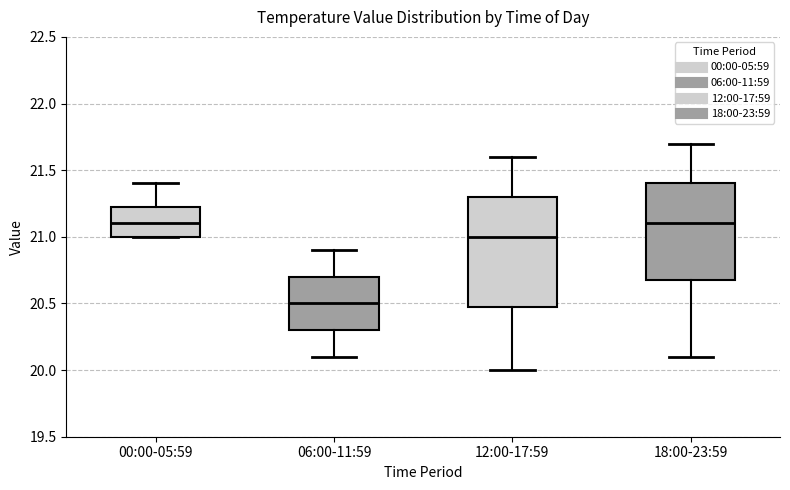

Where does the lower whisker of the box for 06:00-11:59 end on the y-axis? The values are not printed on the chart, so give them approximately, as read against the axis.

20.10